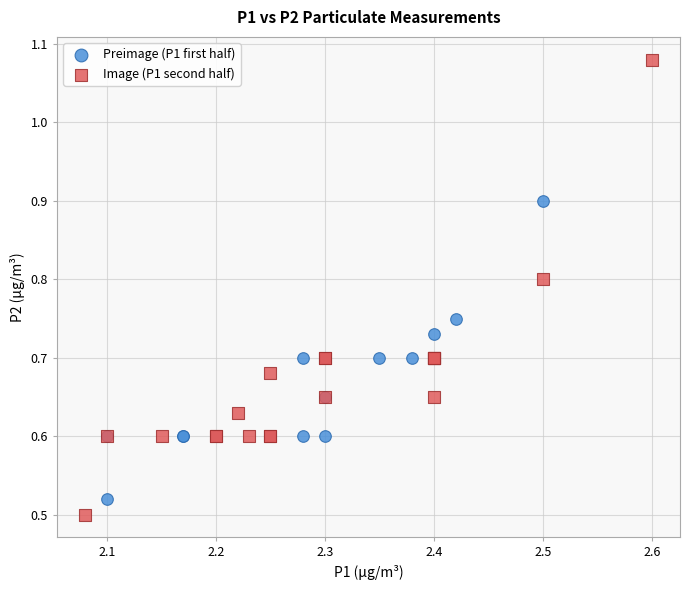

Which series has the widest spread of Y values?

Image (P1 second half)